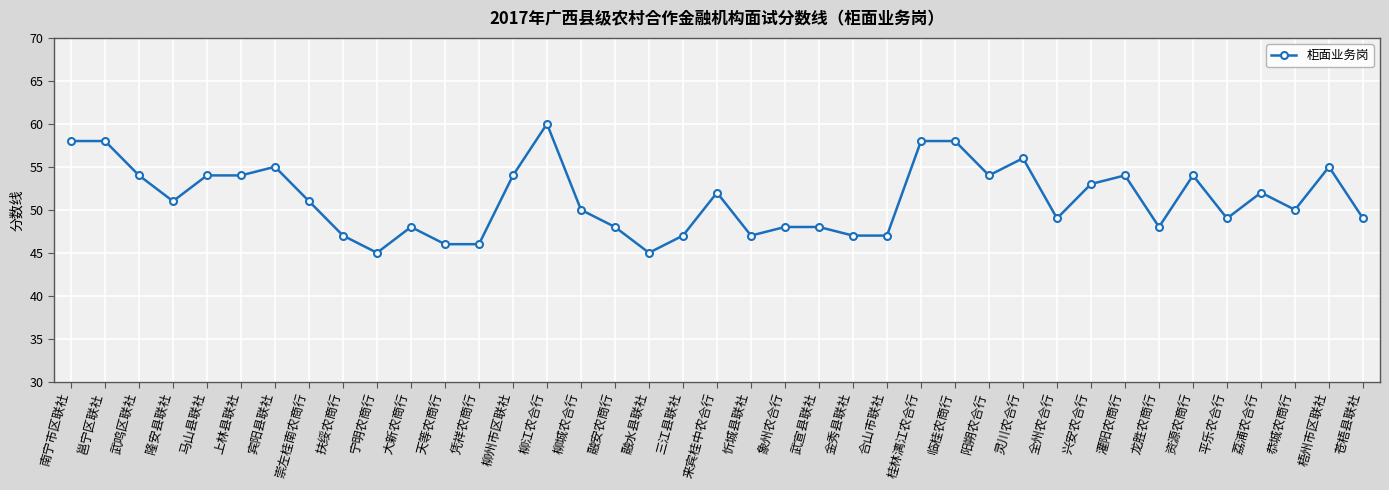

Reading right to left, extract all data points from this chart.

苍梧县联社=49	梧州市区联社=55	恭城农商行=50	荔浦农合行=52	平乐农合行=49	资源农商行=54	龙胜农商行=48	灌阳农商行=54	兴安农合行=53	全州农合行=49	灵川农合行=56	阳朔农合行=54	临桂农商行=58	桂林漓江农合行=58	合山市联社=47	金秀县联社=47	武宣县联社=48	象州农合行=48	忻城县联社=47	来宾桂中农合行=52	三江县联社=47	融水县联社=45	融安农商行=48	柳城农合行=50	柳江农合行=60	柳州市区联社=54	凭祥农商行=46	天等农商行=46	大新农商行=48	宁明农商行=45	扶绥农商行=47	崇左桂南农商行=51	宾阳县联社=55	上林县联社=54	马山县联社=54	隆安县联社=51	武鸣区联社=54	邕宁区联社=58	南宁市区联社=58